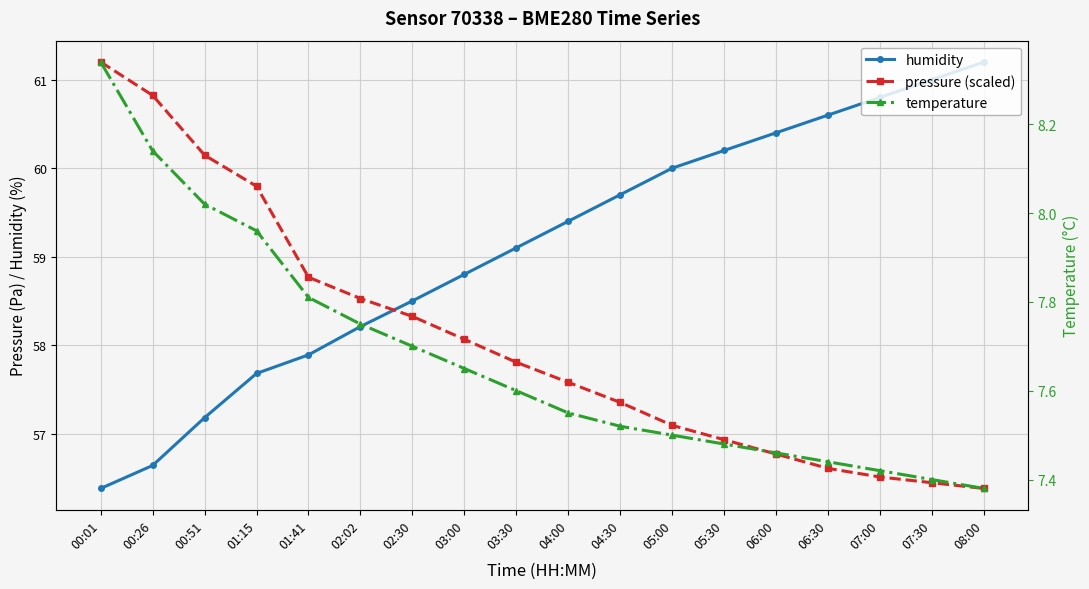

True or false: pressure (scaled) and temperature intersect in this chart.

False